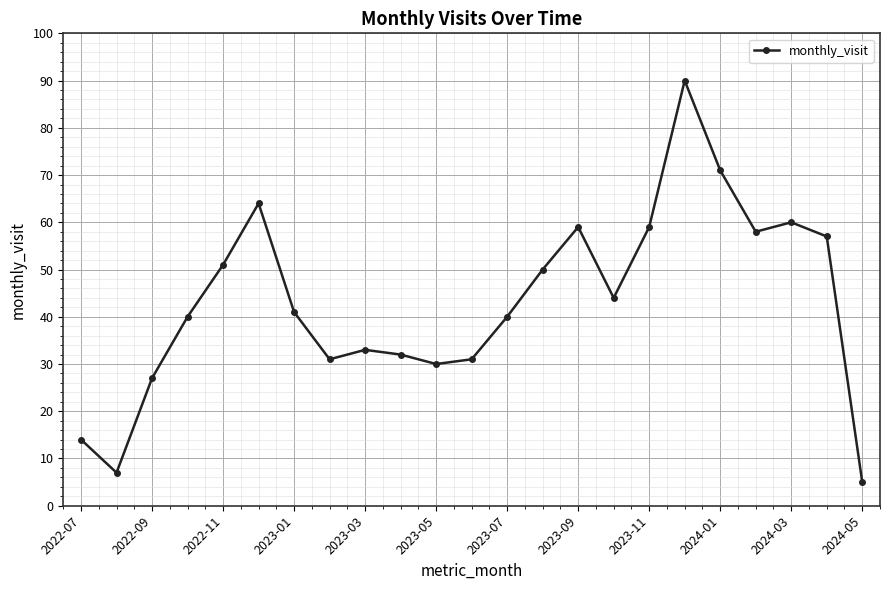

What is the smallest value displayed?

5